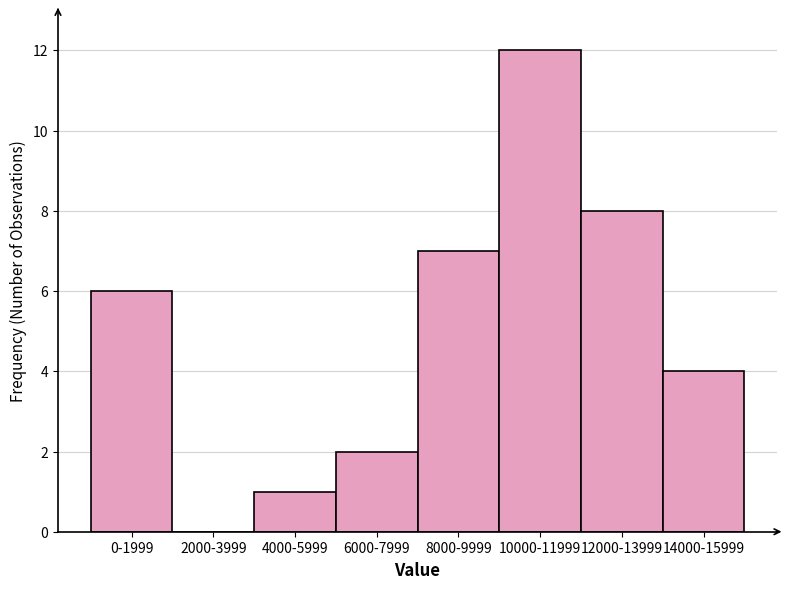

Reading right to left, extract all data points from this chart.

14000-15999=4	12000-13999=8	10000-11999=12	8000-9999=7	6000-7999=2	4000-5999=1	2000-3999=0	0-1999=6